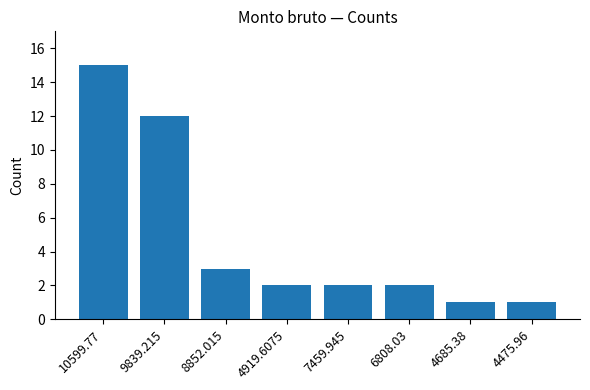

Where is the data nearest to the value 8?

9839.215